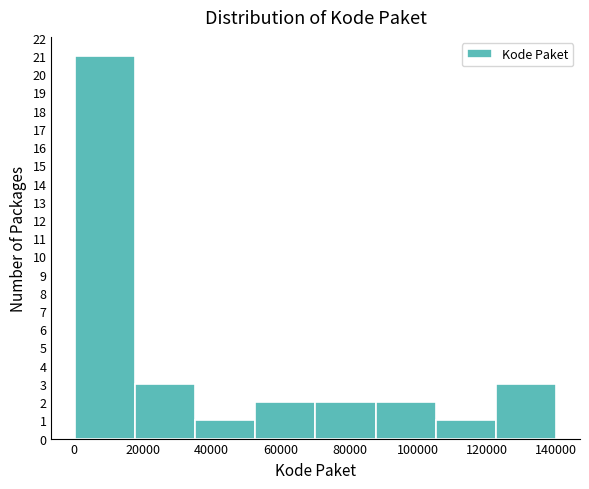

How tall is the bar that spans 0 to 18000 on the x-axis? Neither the bar edges nor the heights are printed on the chart, so give them approximately, as read against the axes.

21